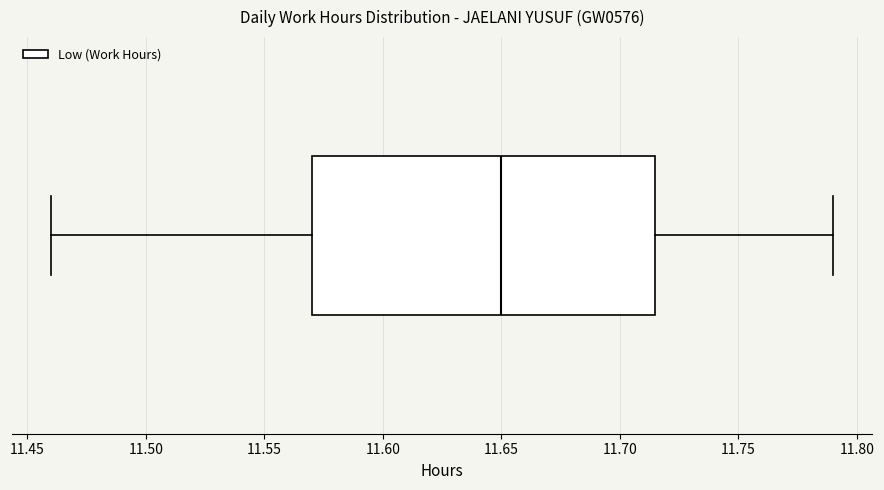

Transcribe this box plot: give where the median line is, the range the box spans, and where the two whiskers end, as read against the x-axis. The values are not printed on the chart, so give them approximately, as read against the axis.

median 11.650, box 11.570 to 11.715, whiskers 11.460 to 11.790